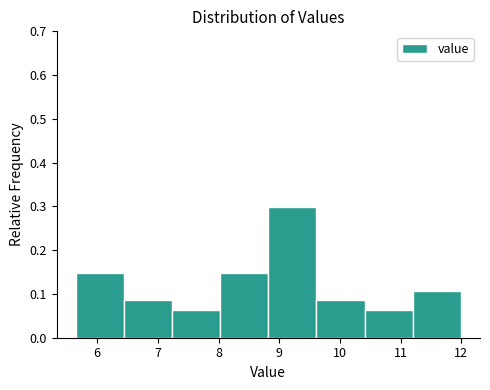

Which range on the x-axis has the tallest bar?

8.8 to 9.6